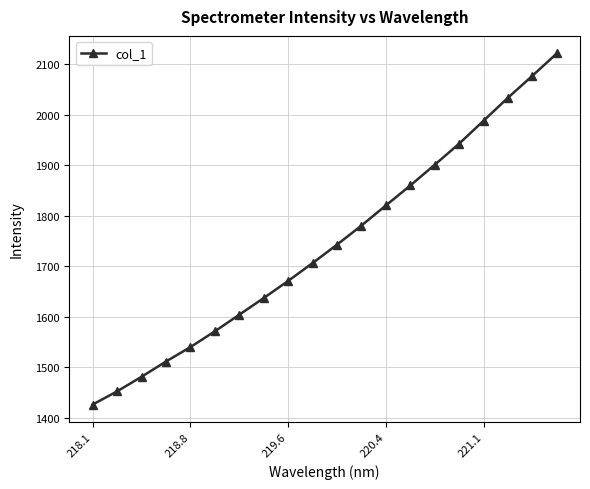

How many lines are shown in the chart?

1